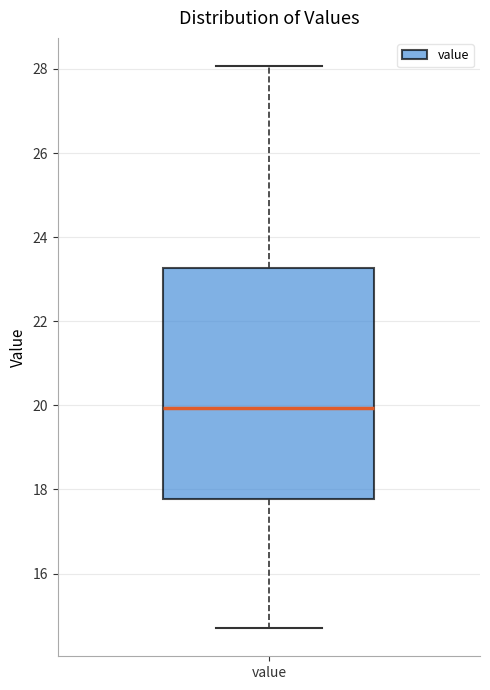

Transcribe this box plot: give where the median line is, the range the box spans, and where the two whiskers end, as read against the y-axis. The values are not printed on the chart, so give them approximately, as read against the axis.

median 20.0, box 17.8 to 23.2, whiskers 14.8 to 28.0